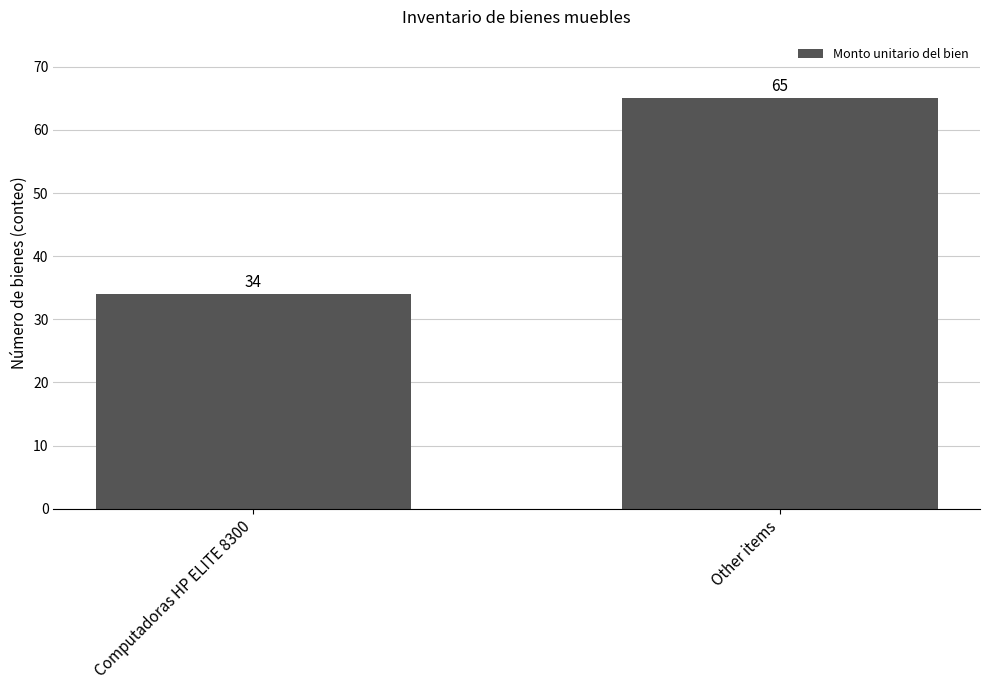

The value at Other items is 15. True or false?

False